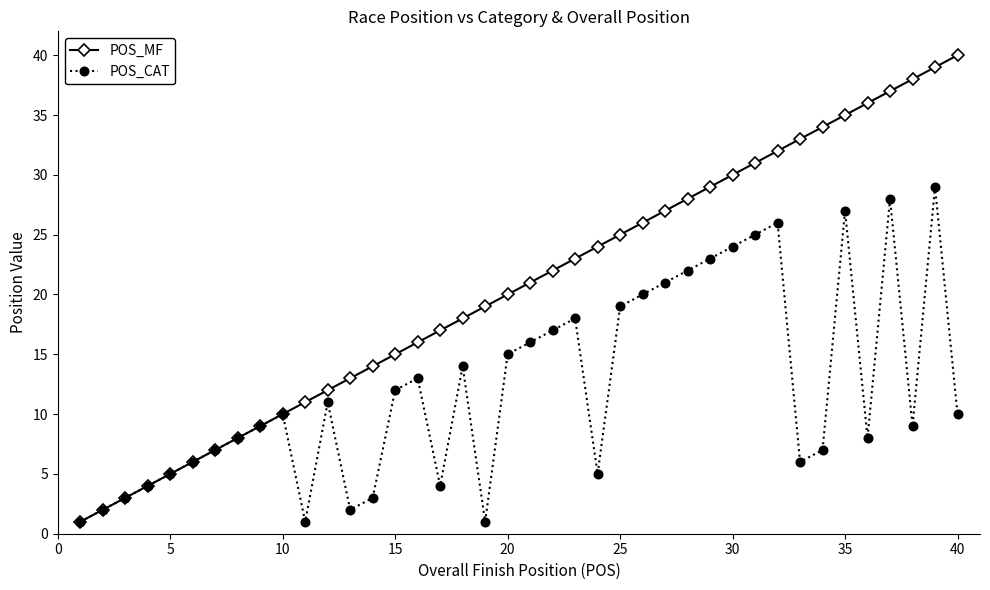

List the series in order of their peak value, highest first.

POS_MF, POS_CAT